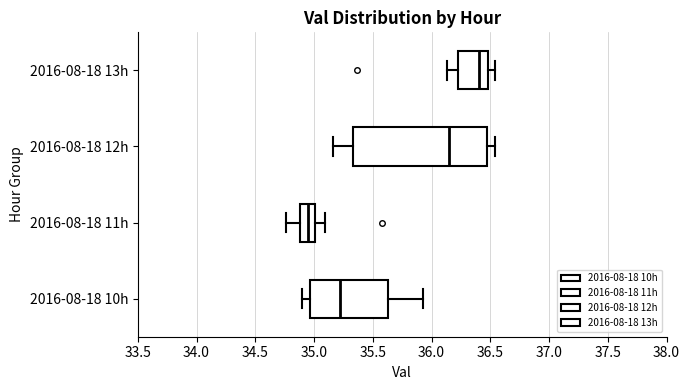

Which box has the furthest to the left median line?

2016-08-18 11h